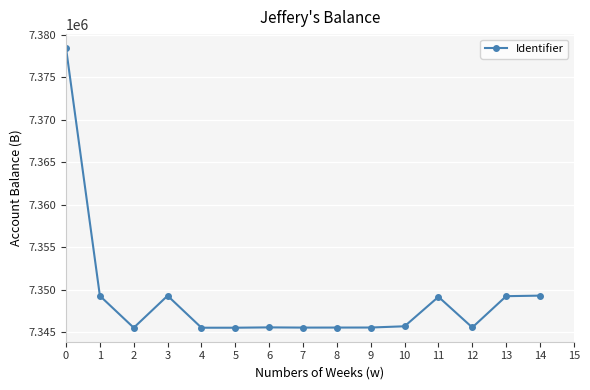

What is the value of the 12th point from the left?

7349169